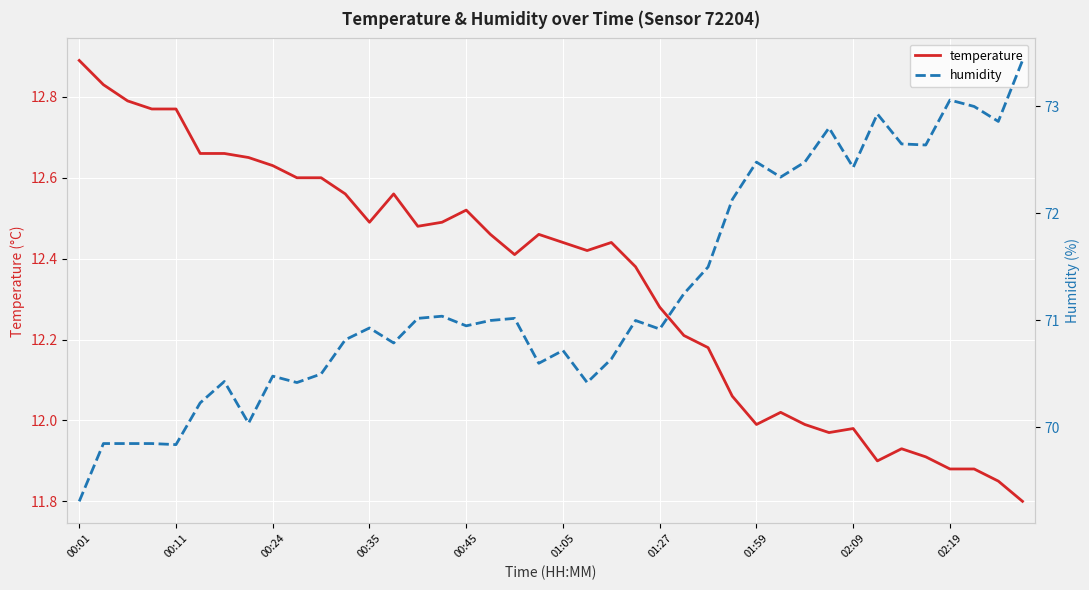

Is it true that humidity equals 72.8 at 31?

True